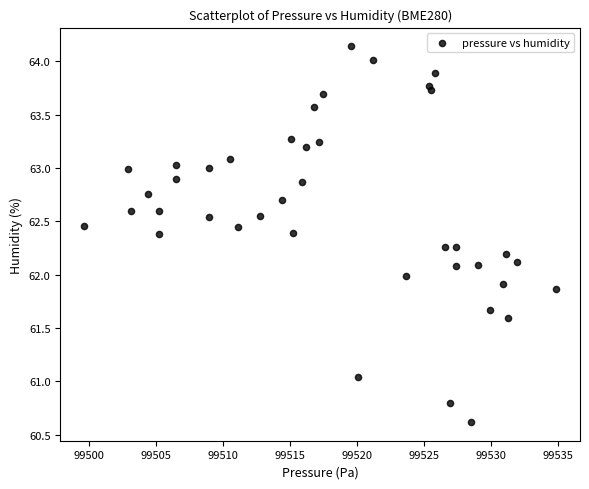

What is the range of Y values (max minus min)?

3.5